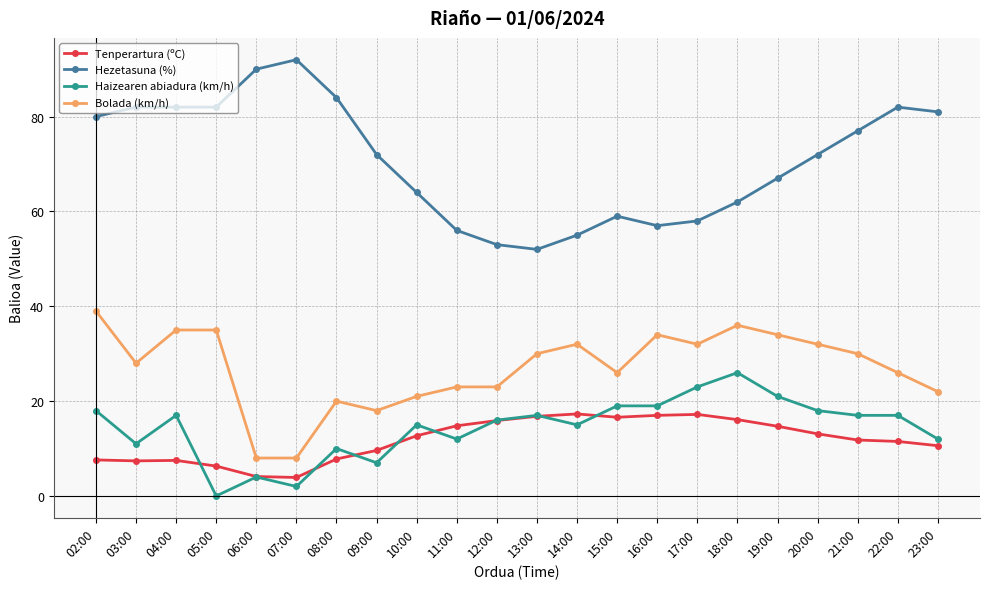

Rank the series at 02:00 from highest to lowest value.

Hezetasuna (%), Bolada (km/h), Haizearen abiadura (km/h), Tenperartura (ºC)